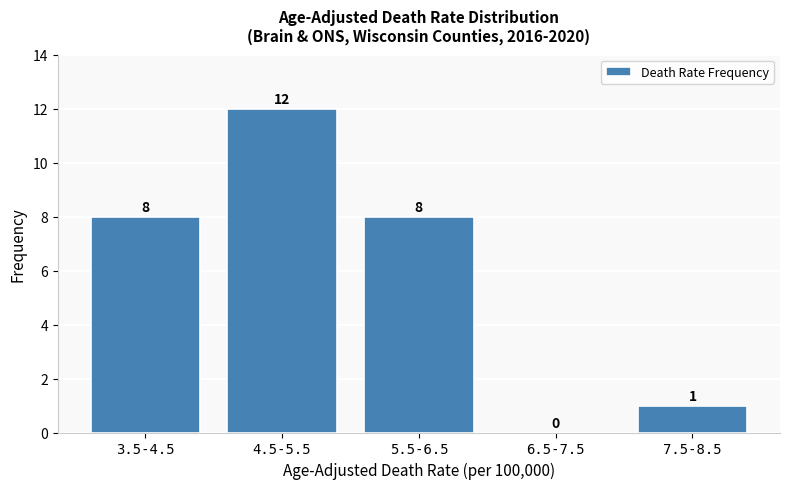

Reading right to left, what are all the values shown in this chart?

7.5-8.5=1	6.5-7.5=0	5.5-6.5=8	4.5-5.5=12	3.5-4.5=8